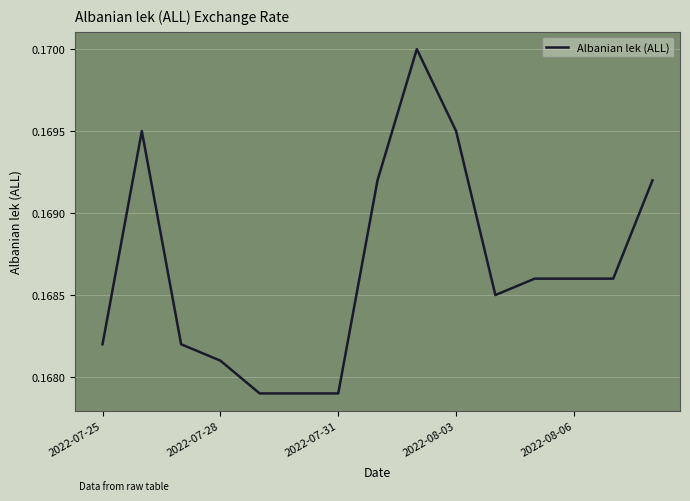

Does the chart display data point markers on the line(s)?

No